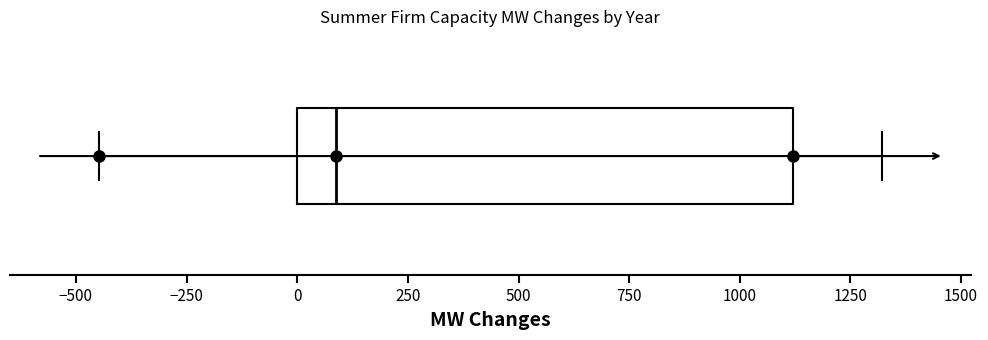

Where is the right edge of the box on the x-axis? The values are not printed on the chart, so give them approximately, as read against the axis.

1100